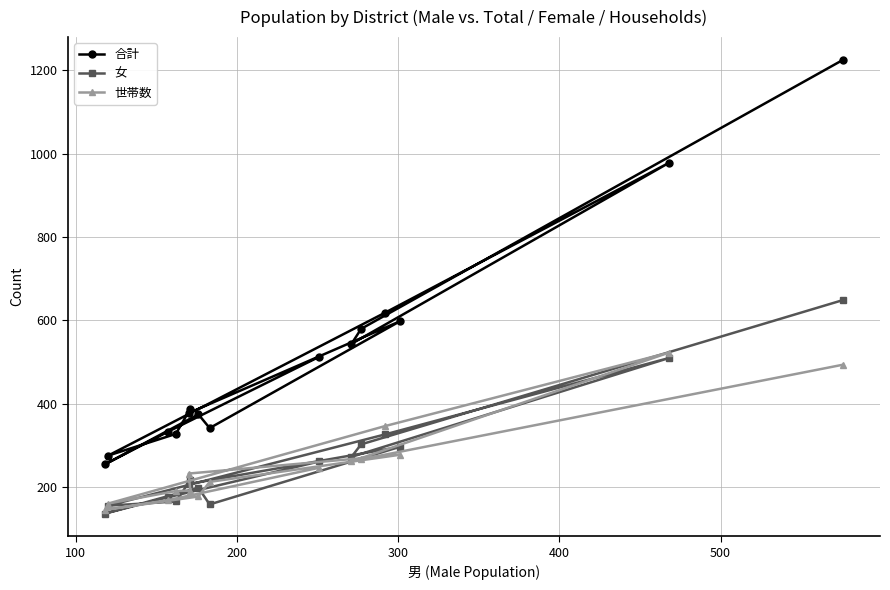

What is the sum of all 世帯数 values?

3901